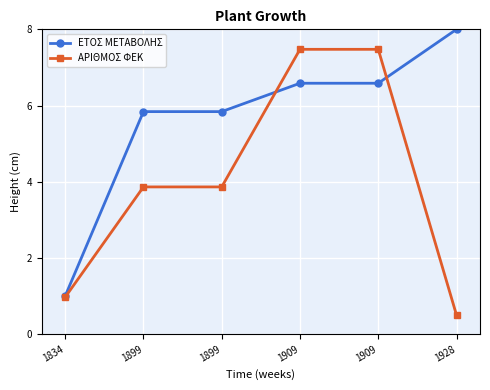

What are all the series names shown in the legend?

ΕΤΟΣ ΜΕΤΑΒΟΛΗΣ, ΑΡΙΘΜΟΣ ΦΕΚ